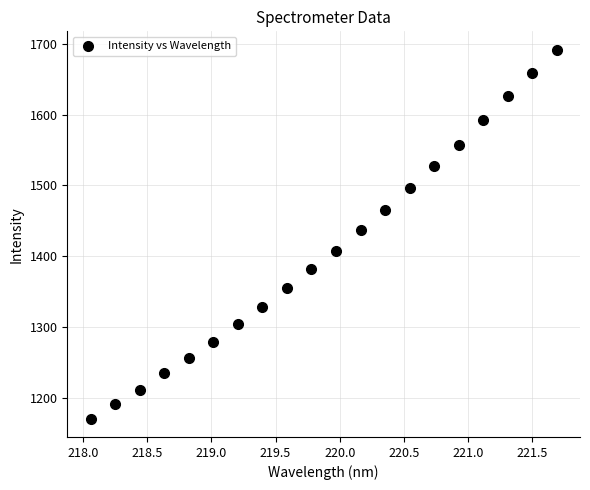

What is the range of X values (max minus min)?

3.6